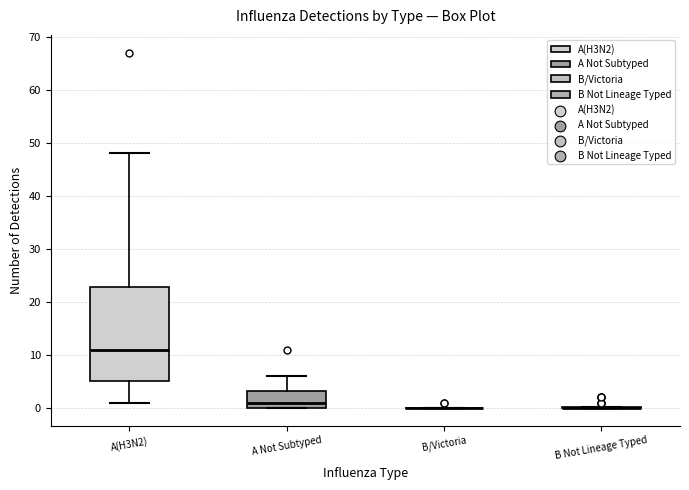

Reading left to right, transcribe this box plot: for each box, give where its median line is, the range the box spans, and where its two whiskers end, as read against the y-axis. The values are not printed on the chart, so give them approximately, as read against the axis.

A(H3N2): median 11, box 5 to 23, whiskers 1 to 48
A Not Subtyped: median 1, box 0 to 3, whiskers 0 to 6
B/Victoria: box collapsed to a line at 0, whiskers 0 to 0
B Not Lineage Typed: box collapsed to a line at 0, whiskers 0 to 0